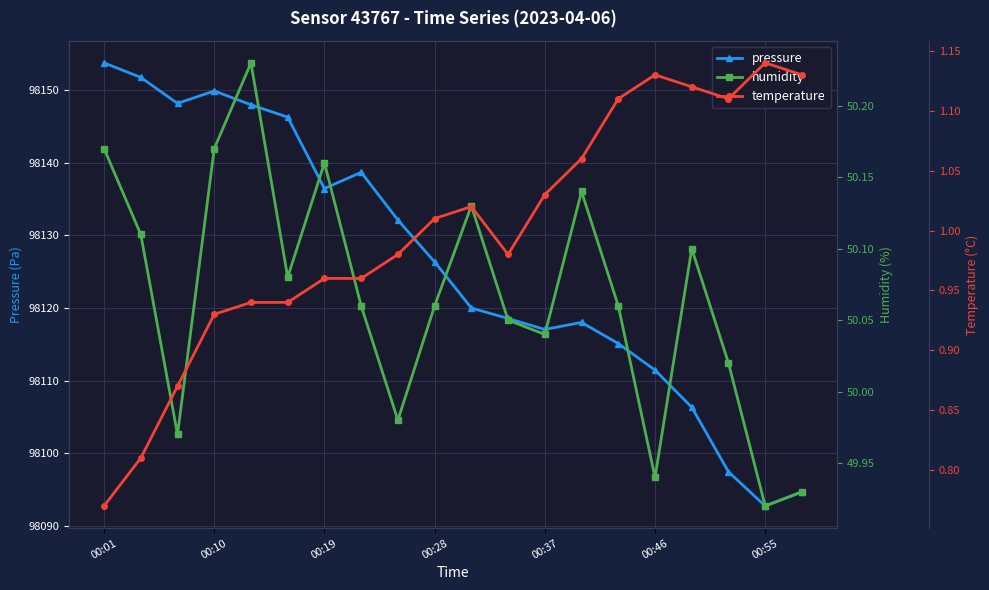

What is the minimum value for pressure?

98092.8